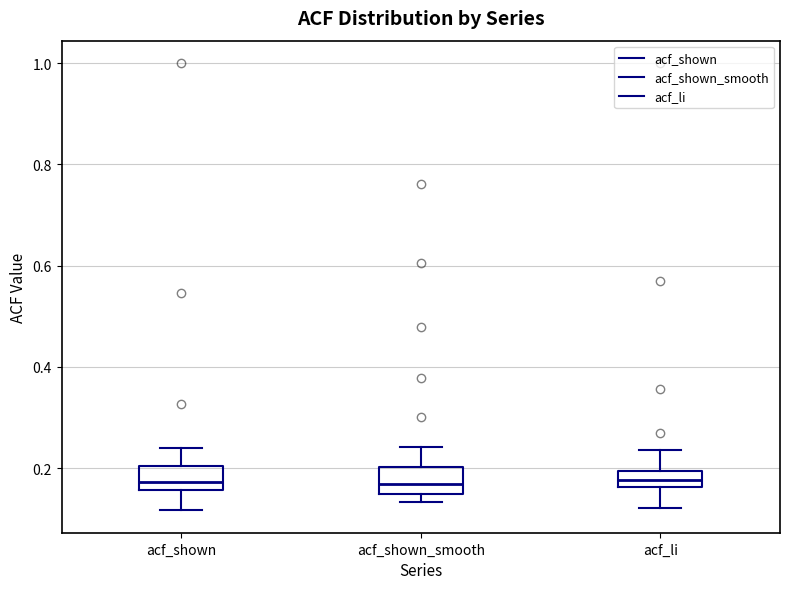

Reading left to right, read every box against the y-axis: the position of its median line, the range the box covers, and the ends of its whiskers. The values are not printed on the chart, so give them approximately, as read against the axis.

acf_shown: median 0.18, box 0.16 to 0.20, whiskers 0.12 to 0.24
acf_shown_smooth: median 0.16, box 0.14 to 0.20, whiskers 0.14 (just below the box's lower edge) to 0.24
acf_li: median 0.18, box 0.16 to 0.20, whiskers 0.12 to 0.24